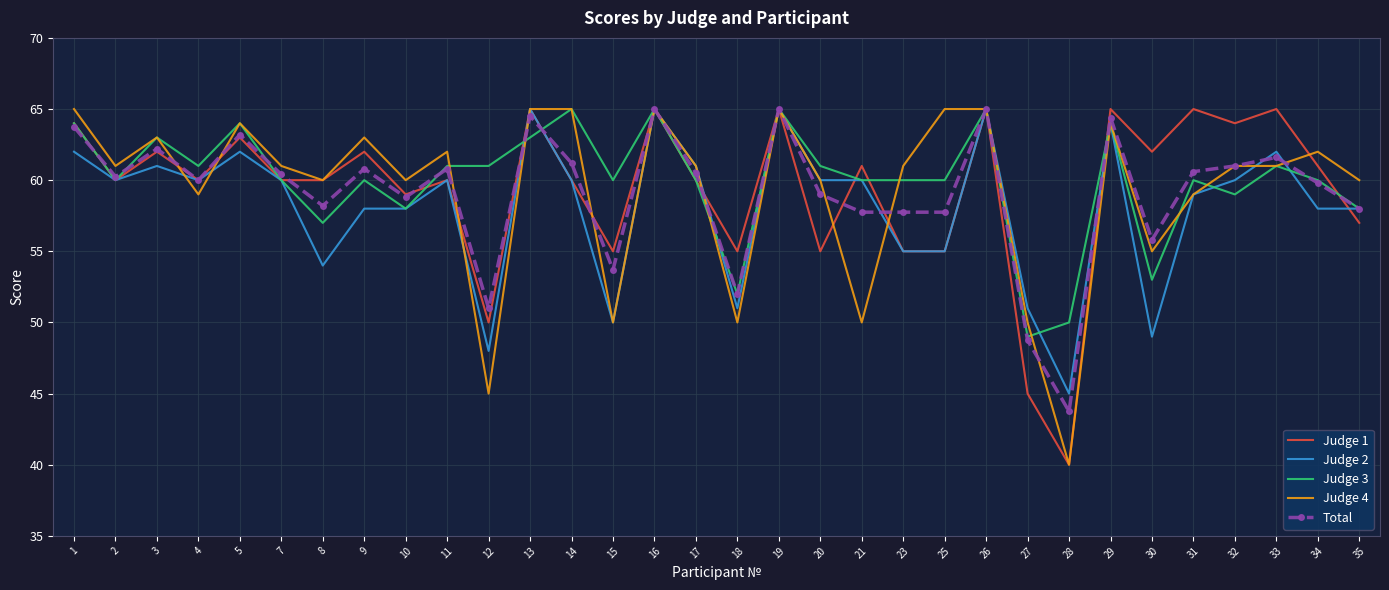

At which category does Judge 2 reach its first local valley?

2